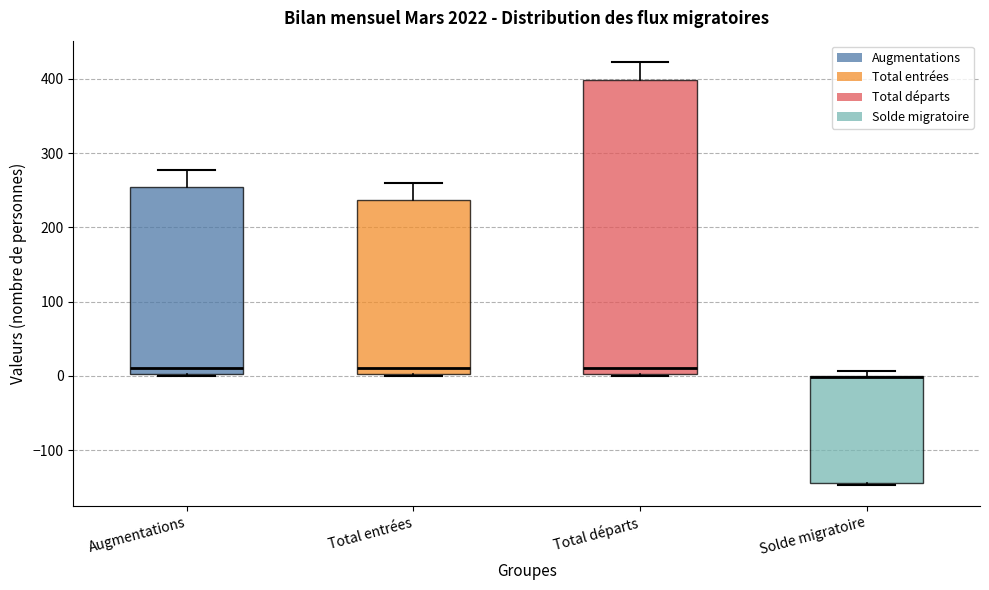

Reading left to right, read every box against the y-axis: the position of its median line, the range the box covers, and the ends of its whiskers. The values are not printed on the chart, so give them approximately, as read against the axis.

Augmentations: median 10, box 0 to 250, whiskers 0 to 280
Total entrées: median 10, box 0 to 240, whiskers 0 to 260
Total départs: median 10, box 0 to 400, whiskers 0 to 420
Solde migratoire: median 0 (drawn on the box's upper edge), box -140 to 0, whiskers -150 to 10